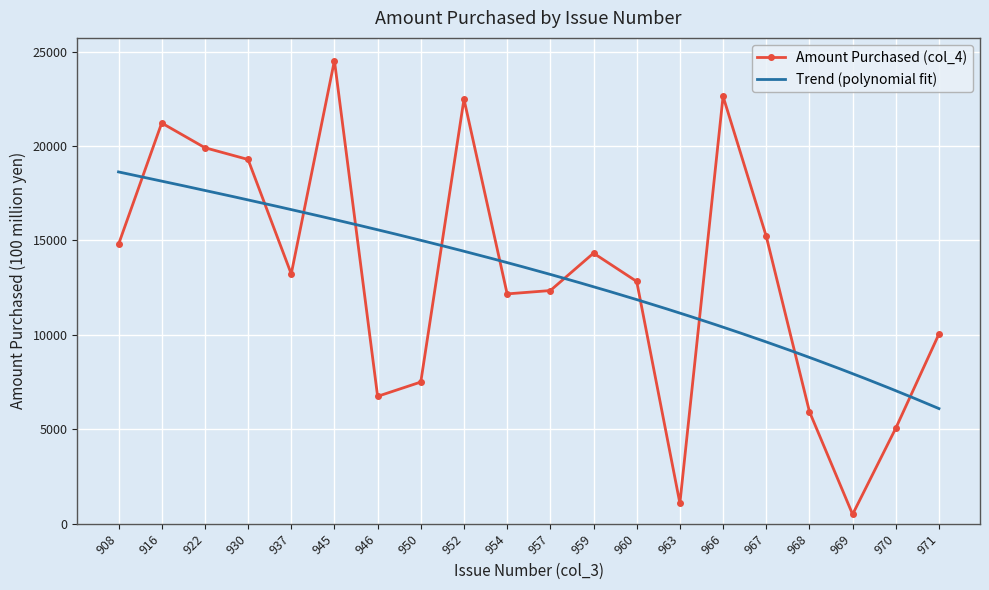

How many values are below 13225?

10